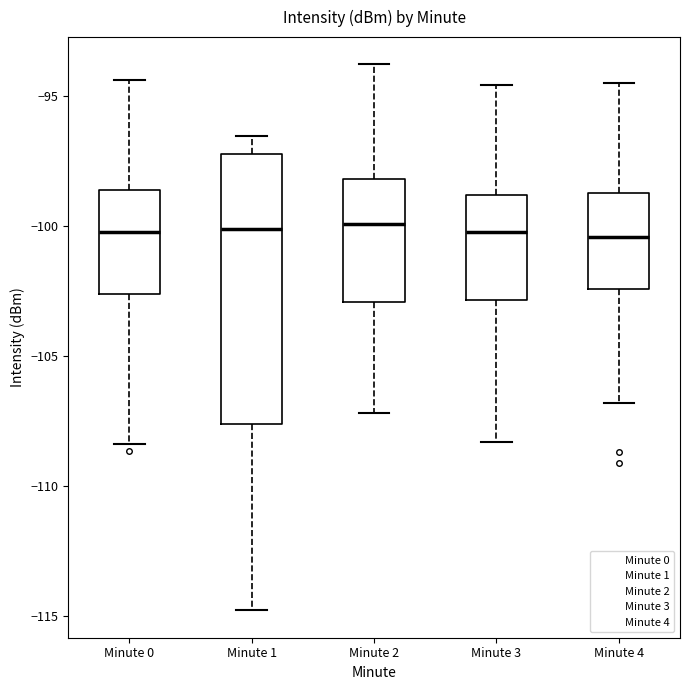

Reading left to right, read every box against the y-axis: the position of its median line, the range the box covers, and the ends of its whiskers. The values are not printed on the chart, so give them approximately, as read against the axis.

Minute 0: median -100.0, box -102.5 to -98.5, whiskers -108.5 to -94.5
Minute 1: median -100.0, box -107.5 to -97.5, whiskers -115.0 to -96.5
Minute 2: median -100.0, box -103.0 to -98.0, whiskers -107.0 to -94.0
Minute 3: median -100.0, box -103.0 to -99.0, whiskers -108.5 to -94.5
Minute 4: median -100.5, box -102.5 to -98.5, whiskers -107.0 to -94.5